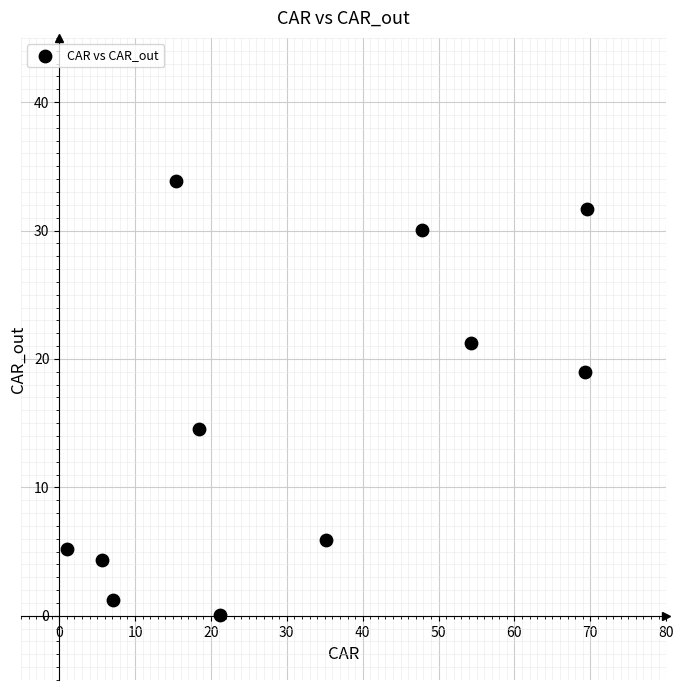

What is the range of X values (max minus min)?

68.6